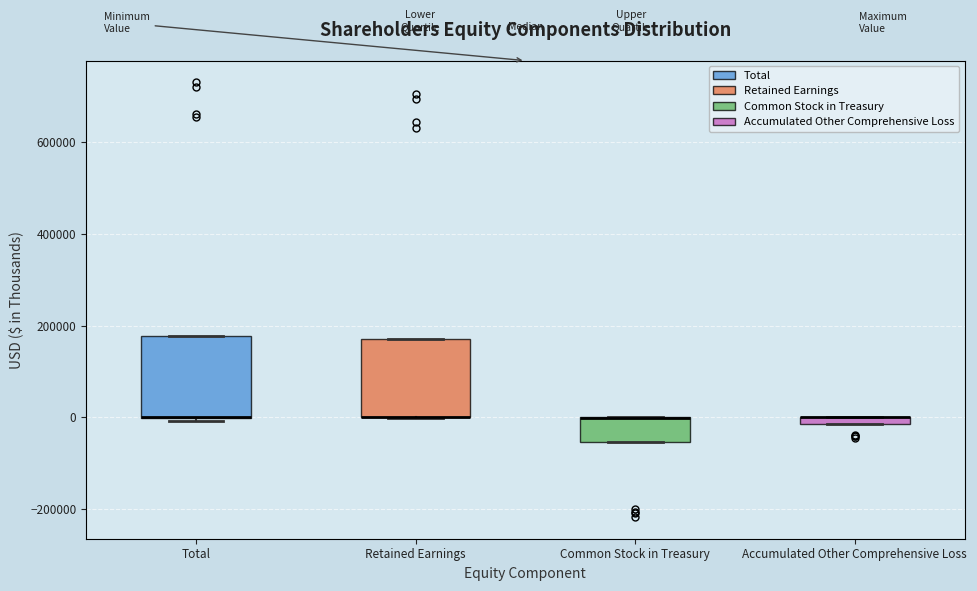

Where is the lower edge of the box for Common Stock in Treasury on the y-axis? The values are not printed on the chart, so give them approximately, as read against the axis.

-60000